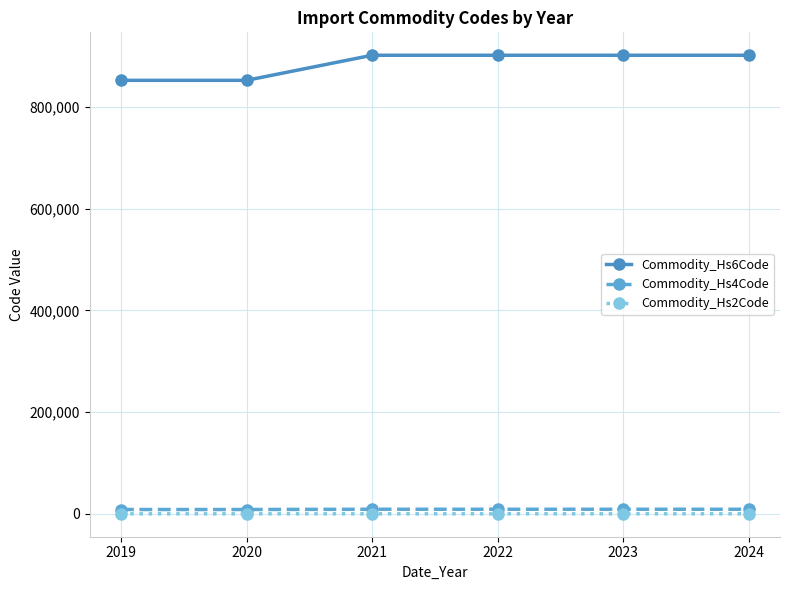

Count the Commodity_Hs2Code values in the range 85 to 90.

6